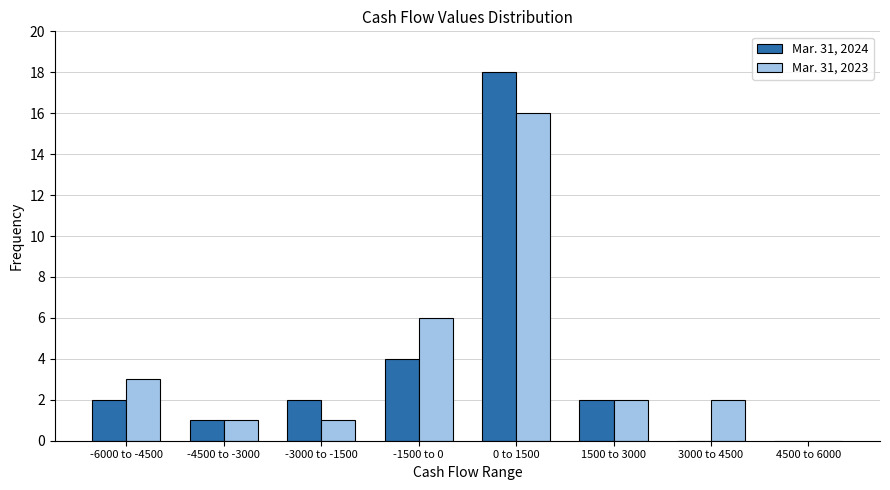

Reading left to right, extract all data points from this chart.

Mar. 31, 2024: -6000 to -4500=2	-4500 to -3000=1	-3000 to -1500=2	-1500 to 0=4	0 to 1500=18	1500 to 3000=2	3000 to 4500=0	4500 to 6000=0
Mar. 31, 2023: -6000 to -4500=3	-4500 to -3000=1	-3000 to -1500=1	-1500 to 0=6	0 to 1500=16	1500 to 3000=2	3000 to 4500=2	4500 to 6000=0